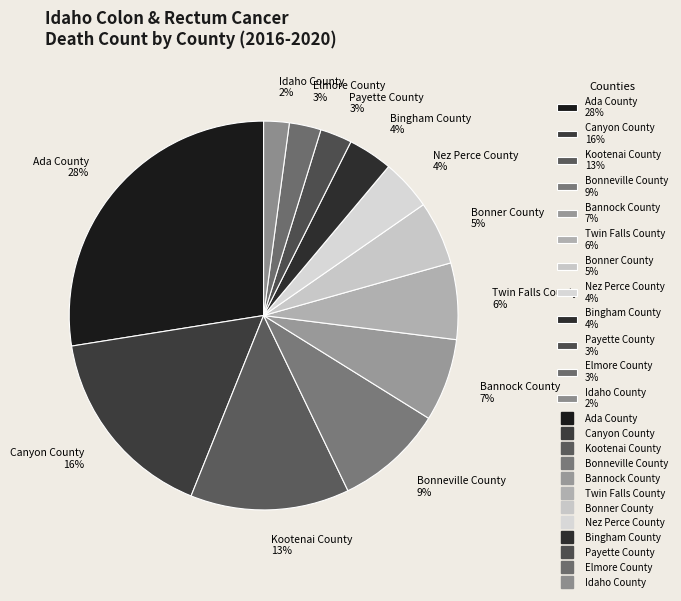

How many segments does this pie chart have?

12